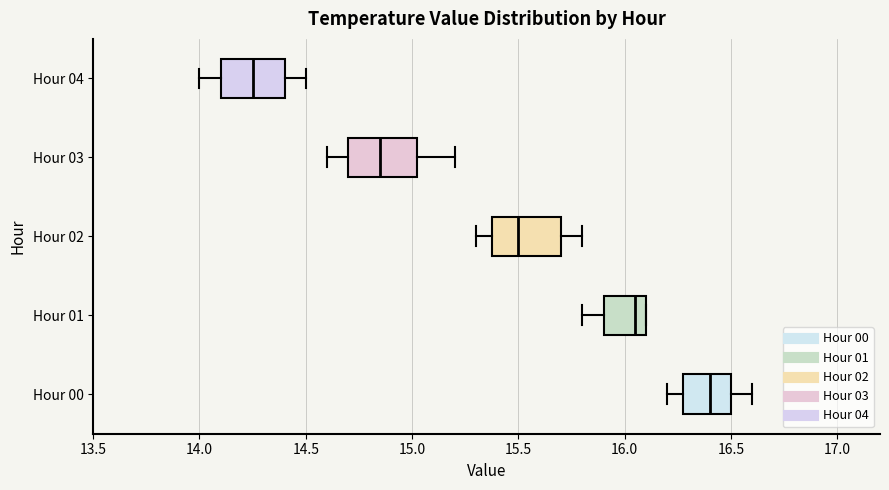

Reading bottom to top, transcribe this box plot: for each box, give where its median line is, the range the box spans, and where its two whiskers end, as read against the x-axis. The values are not printed on the chart, so give them approximately, as read against the axis.

Hour 00: median 16.40, box 16.30 to 16.50, whiskers 16.20 to 16.60
Hour 01: median 16.05, box 15.90 to 16.10, whiskers 15.80 to 16.10
Hour 02: median 15.50, box 15.40 to 15.70, whiskers 15.30 to 15.80
Hour 03: median 14.85, box 14.70 to 15.05, whiskers 14.60 to 15.20
Hour 04: median 14.25, box 14.10 to 14.40, whiskers 14.00 to 14.50